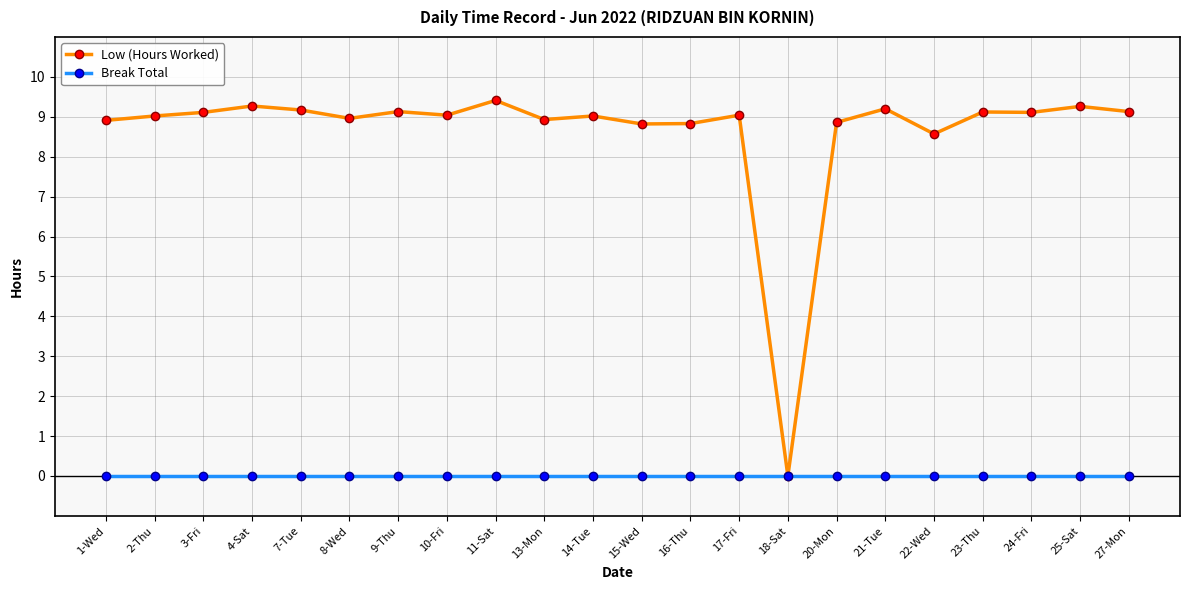

Is the value of Low (Hours Worked) at 1-Wed greater than the value of Break Total at 23-Thu?

Yes